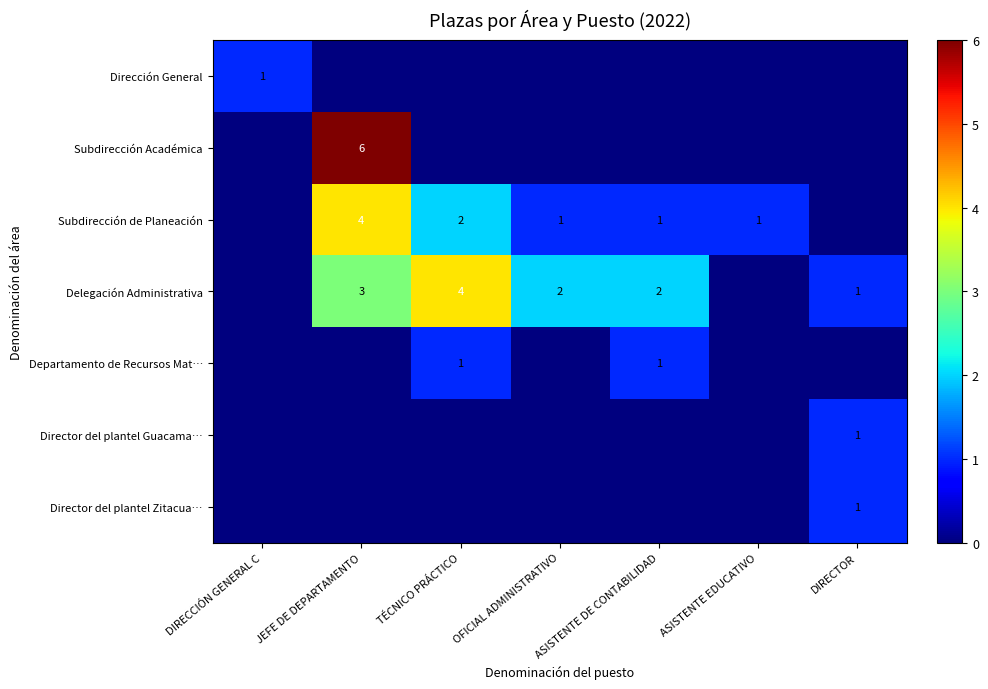

At ASISTENTE EDUCATIVO, list the series in order from smallest to largest.

Dirección General, Subdirección Académica, Delegación Administrativa, Departamento de Recursos Mat…, Director del plantel Guacama…, Director del plantel Zitacua…, Subdirección de Planeación